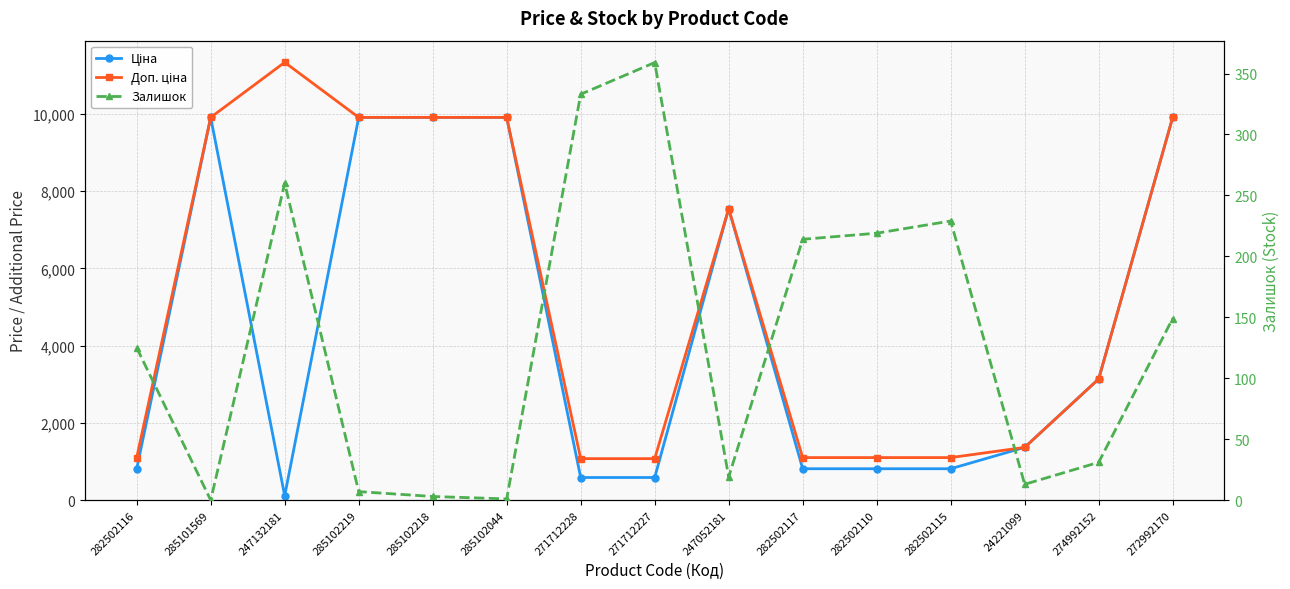

Does the chart have visible grid lines?

Yes